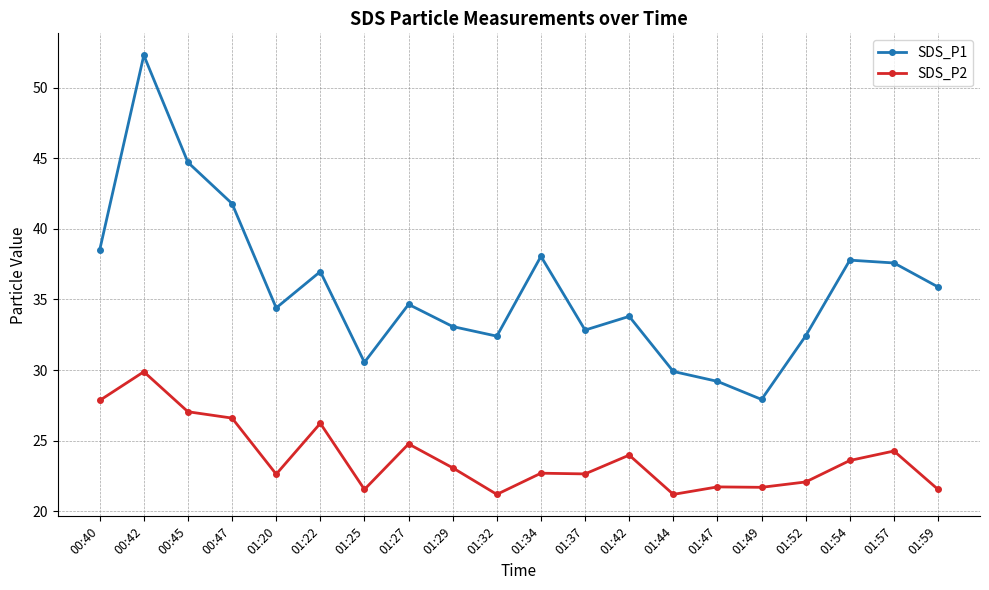

How many lines are shown in the chart?

2